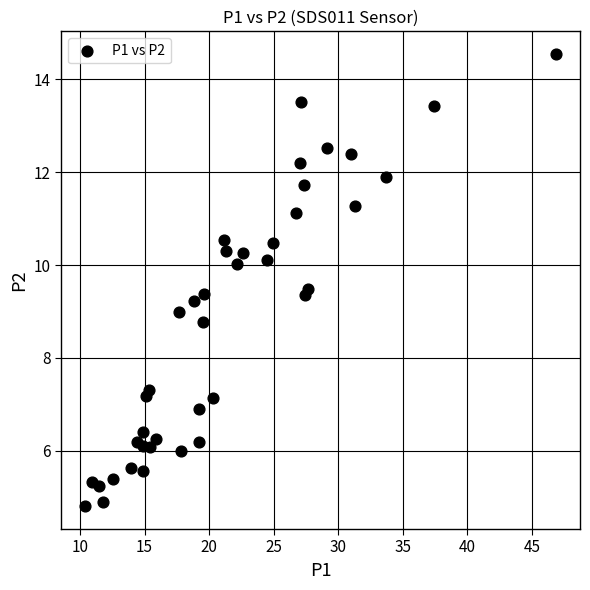

What is the range of X values (max minus min)?

36.5